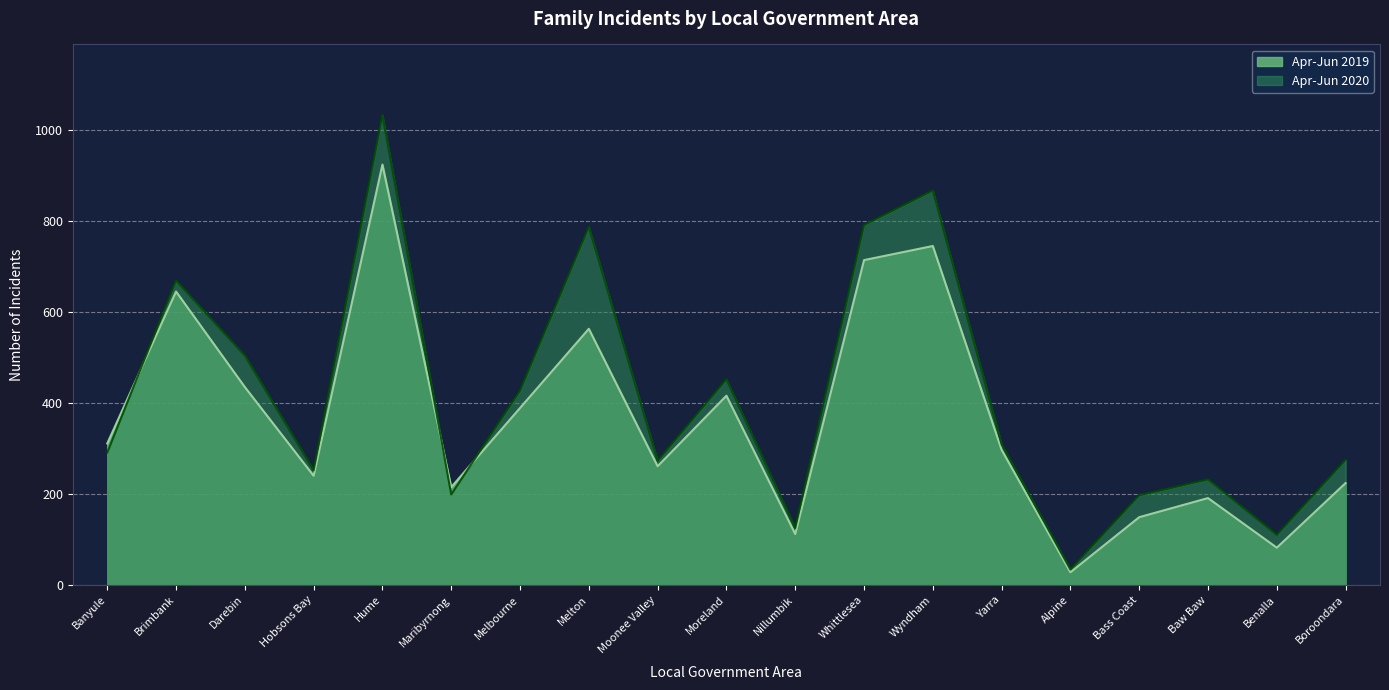

What is the label of the 8th point from the right?

Whittlesea